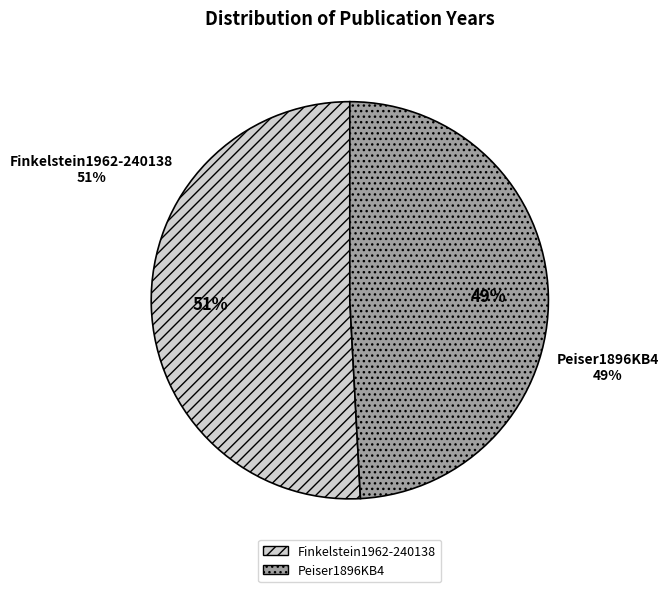

What portion of the pie excludes Peiser1896KB4?

50.9%